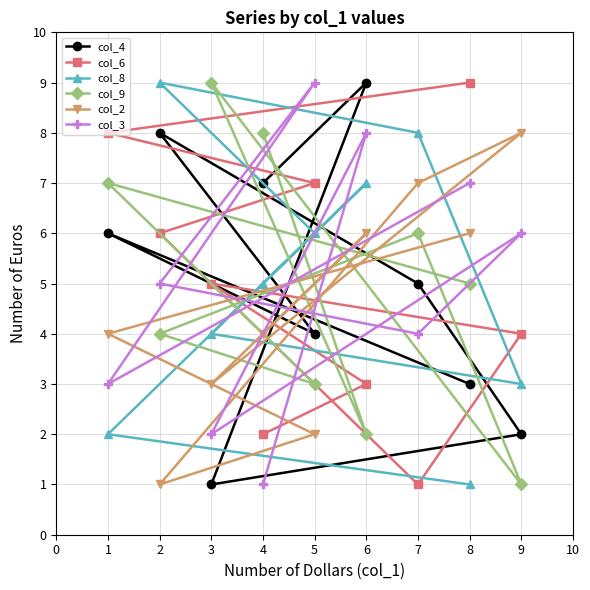

The value of col_3 at 2 is 1. True or false?

False